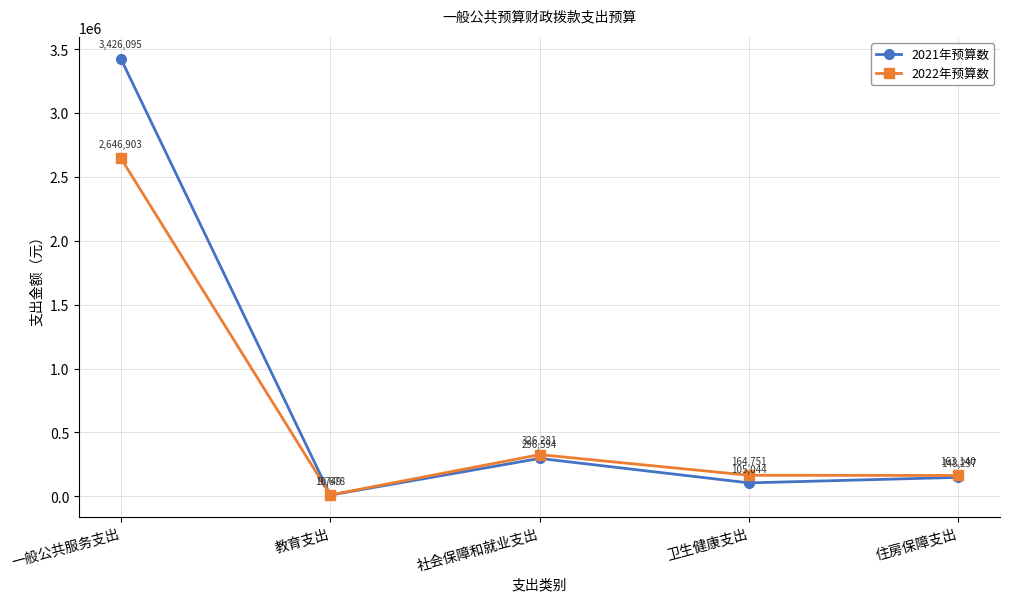

Rank the series by their average value, from lowest to highest.

2022年预算数, 2021年预算数